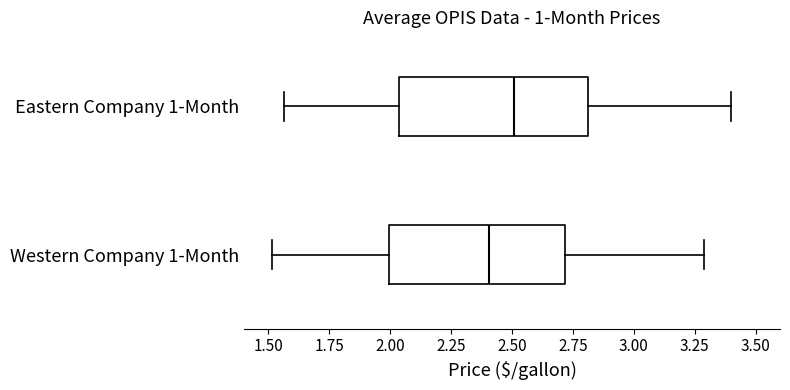

Which box's median line is the furthest to the right?

Eastern Company 1-Month